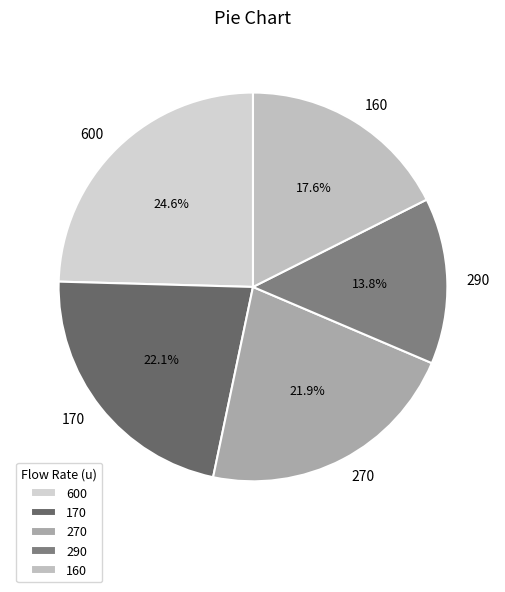

Which category has the biggest portion of the pie?

600